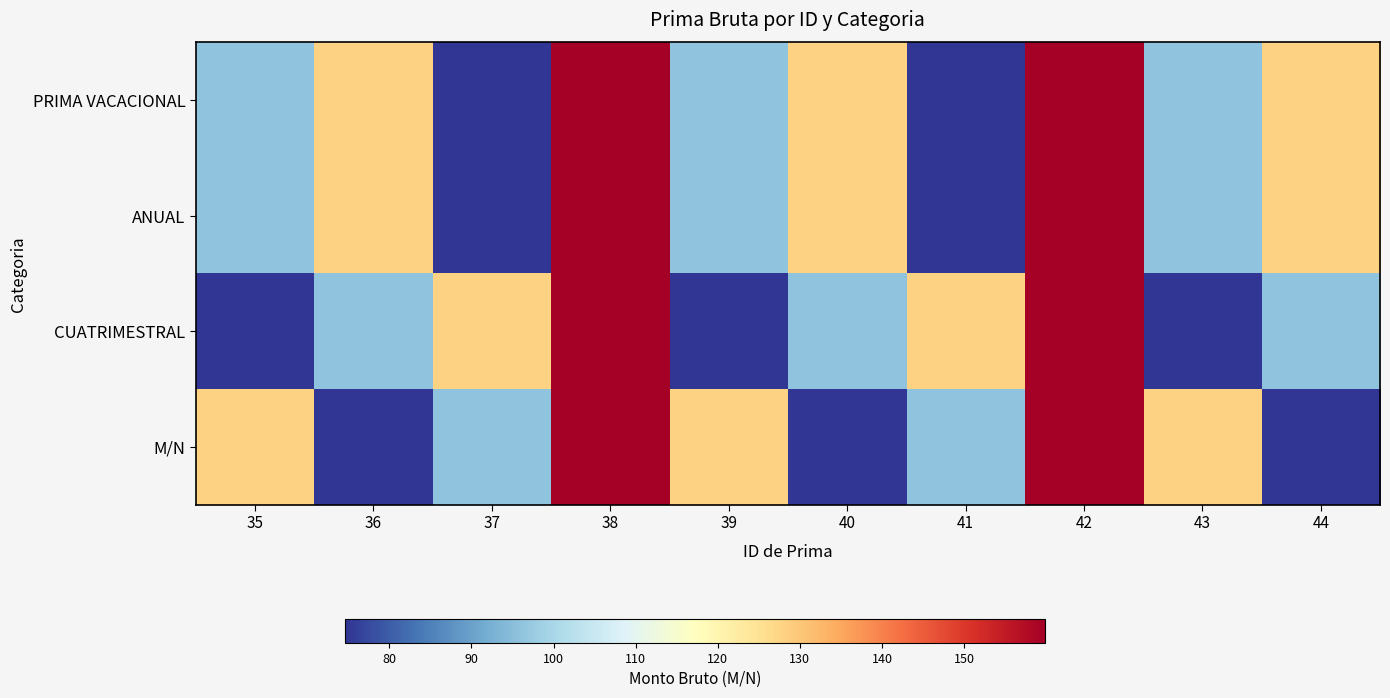

Between 39 and 38, which is larger?

38